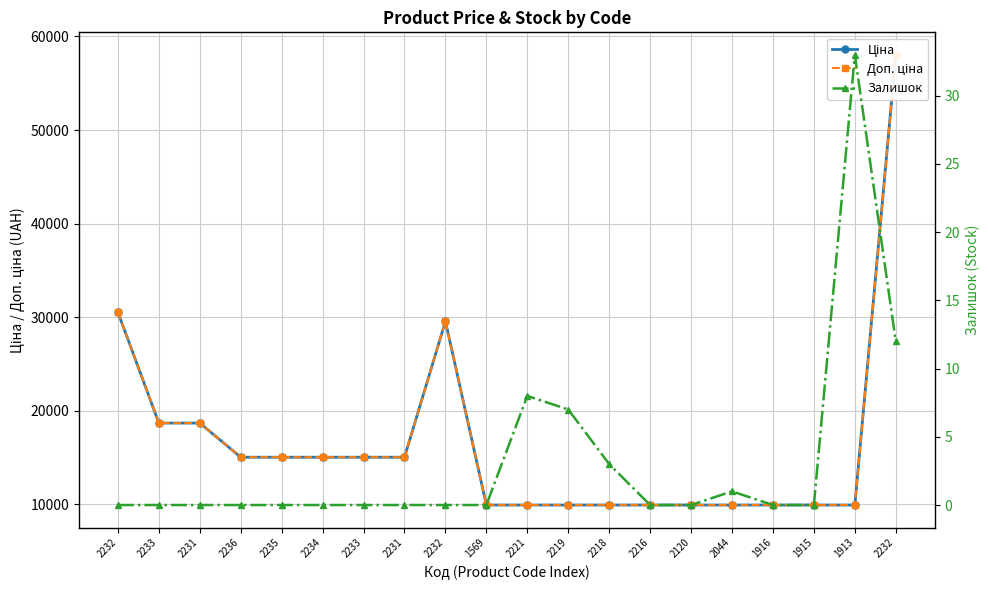

At how many categories does at least one series exceed 1263?

20